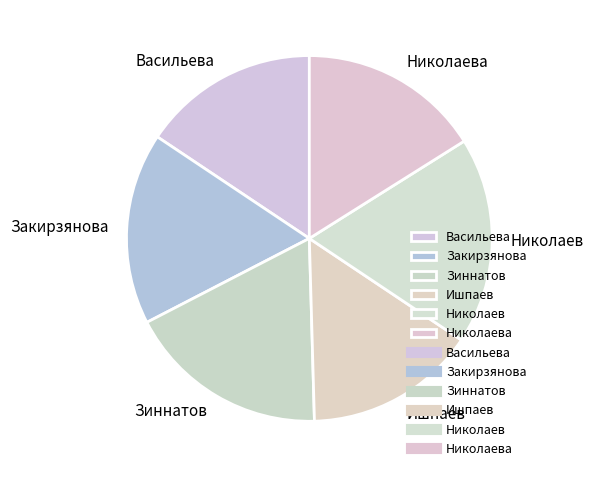

How many slices are in this pie chart?

6